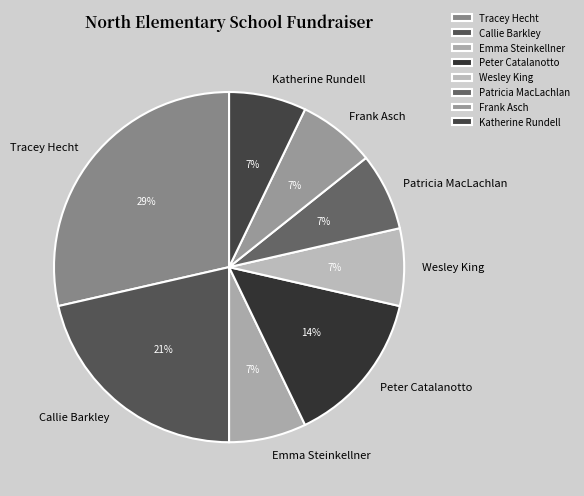

What percentage is the Callie Barkley slice, to the nearest percent?

21%